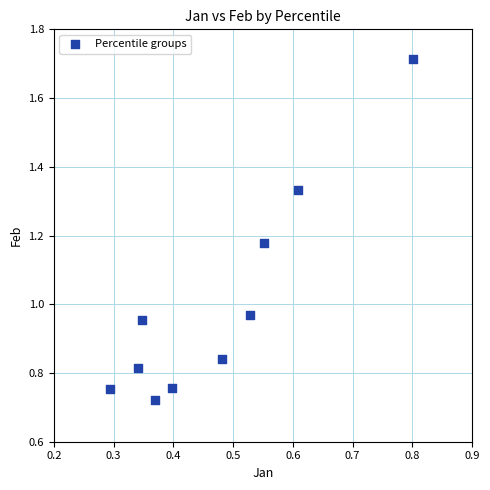

What is the range of X values (max minus min)?

0.5